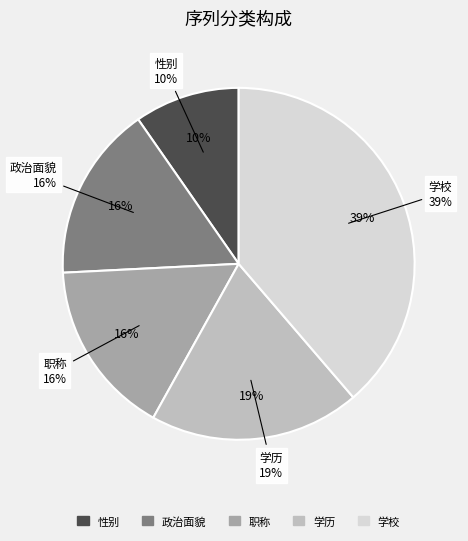

Which slice is the smallest?

性别